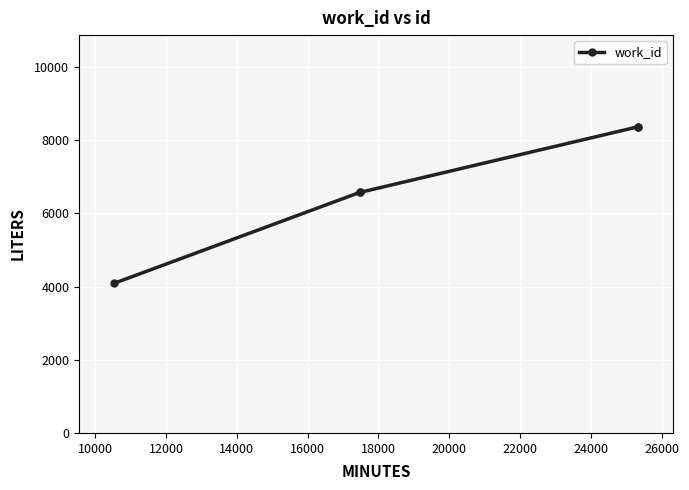

Count the values in the range 6572 to 8364.

4